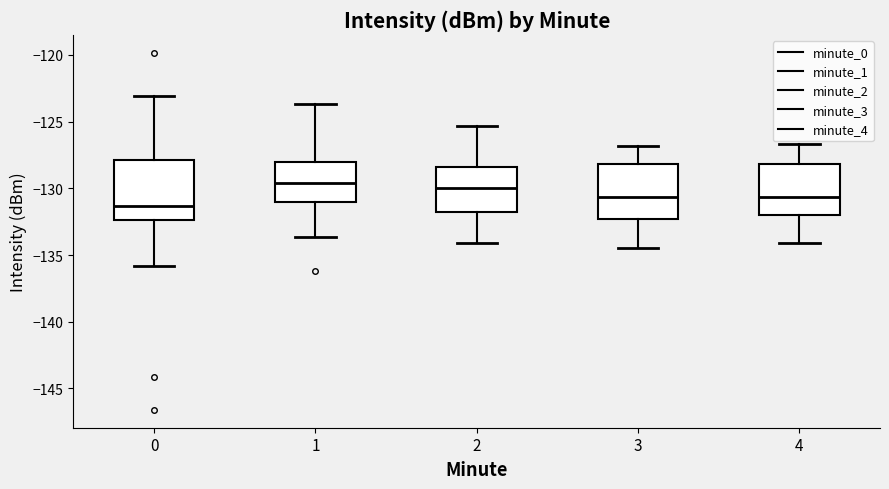

Where is the upper edge of the box at x = 2 on the y-axis? The values are not printed on the chart, so give them approximately, as read against the axis.

-128.5